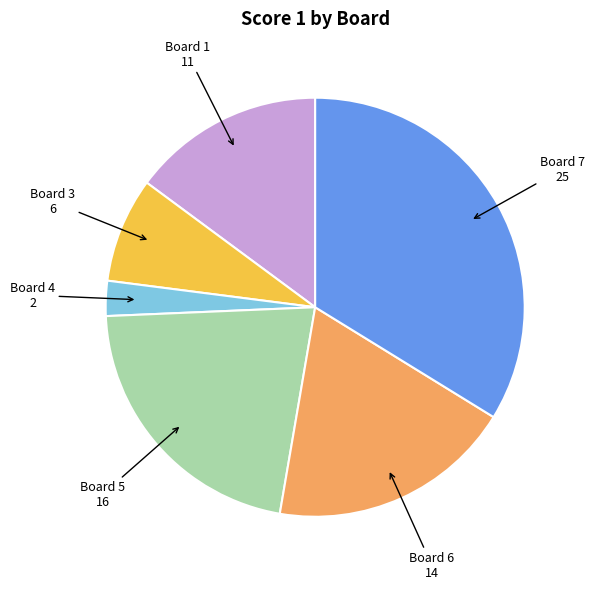

Does Board 3 represent more than half of the total?

No